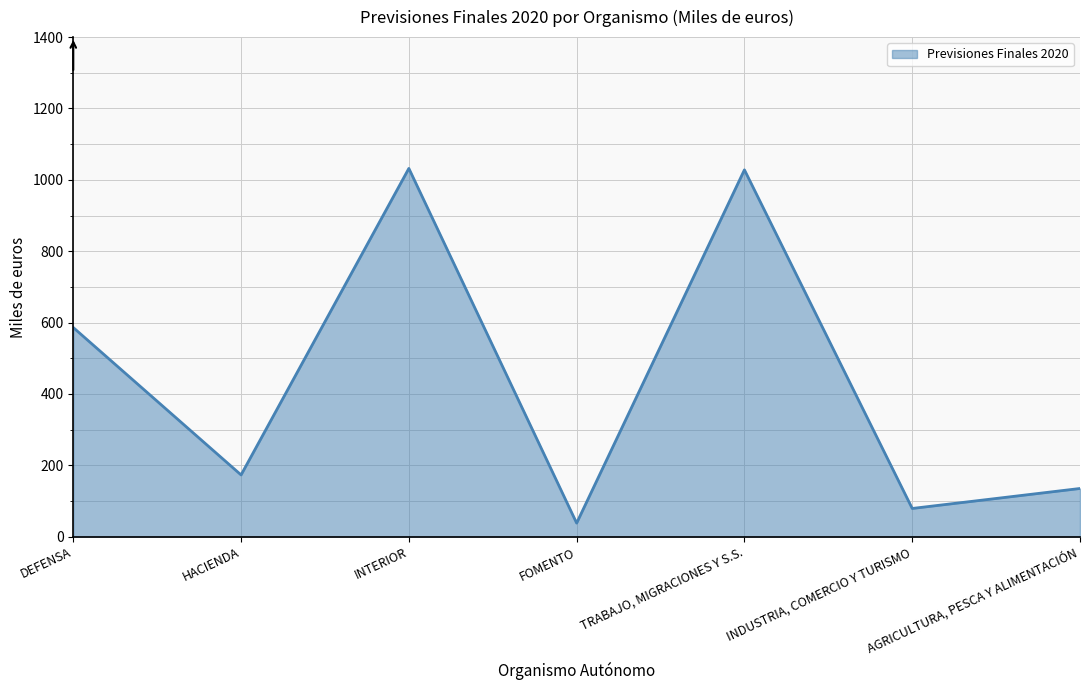

What is the smallest value displayed?

38